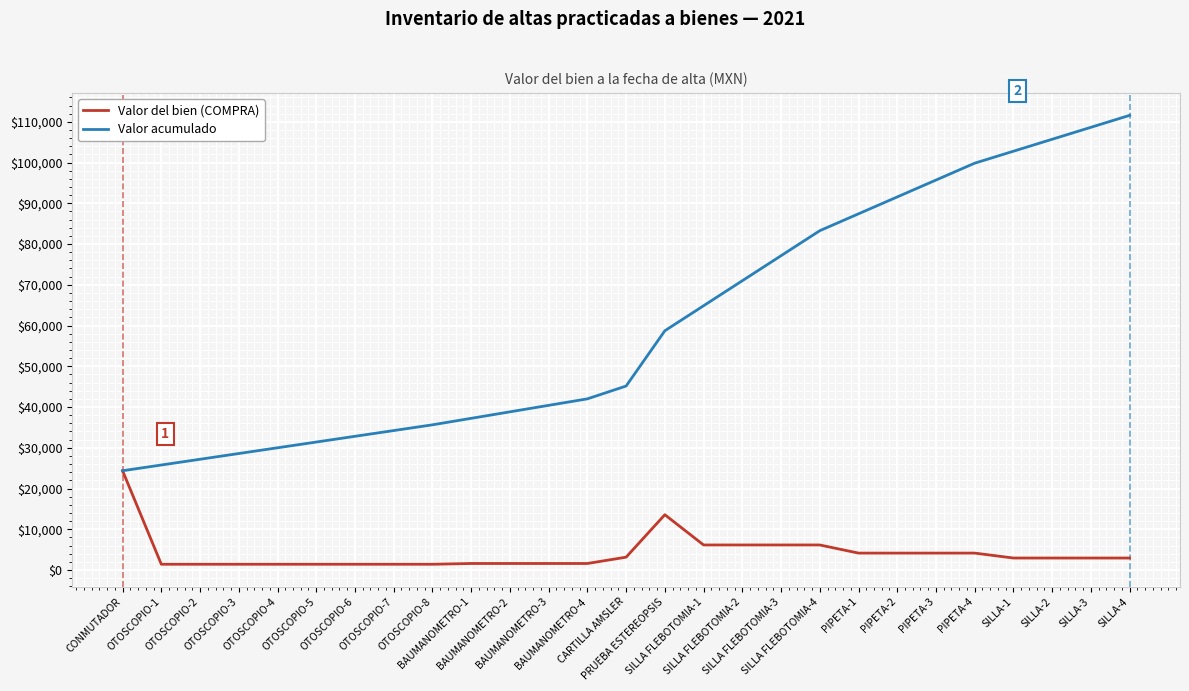

Where does the Valor acumulado series first go above 45150?

CARTILLA AMSLER